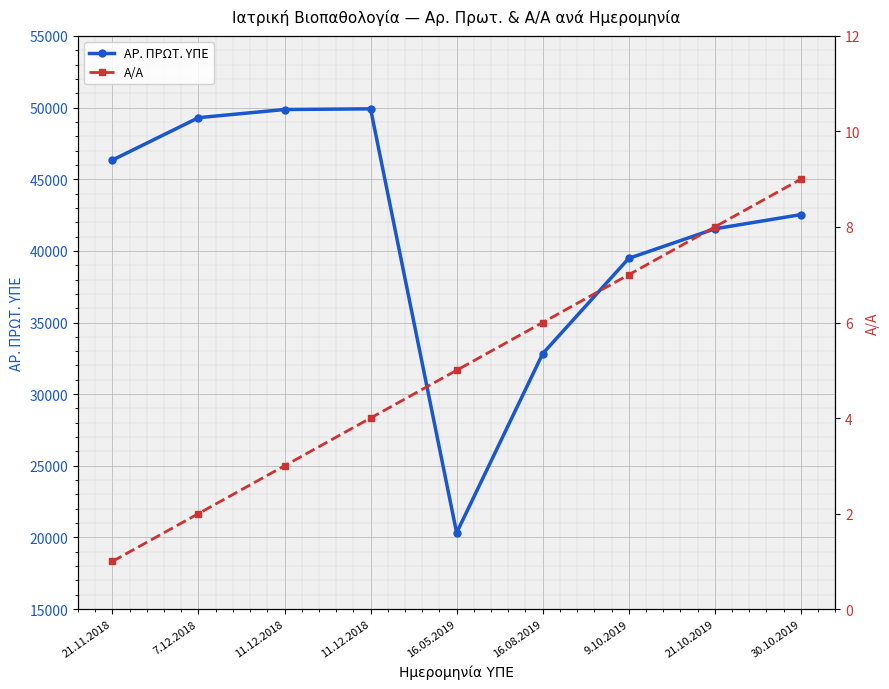

What are all the series names shown in the legend?

ΑΡ. ΠΡΩΤ. ΥΠΕ, Α/Α